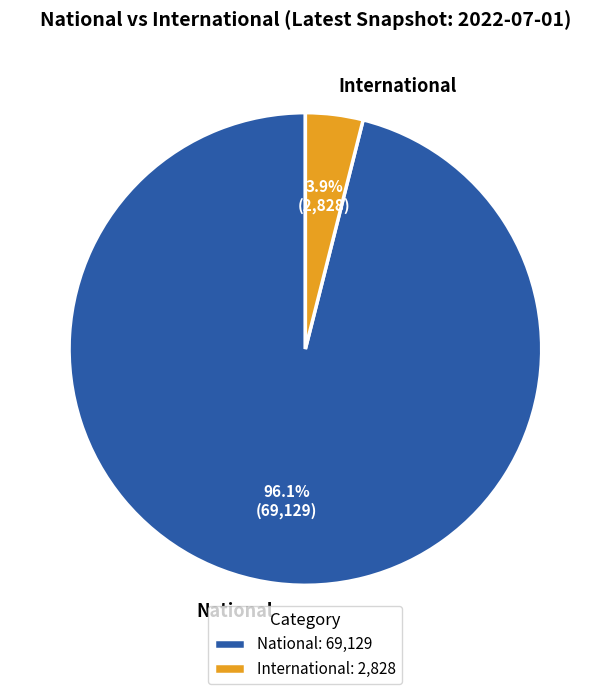

The International slice represents 4% of the pie. True or false?

True